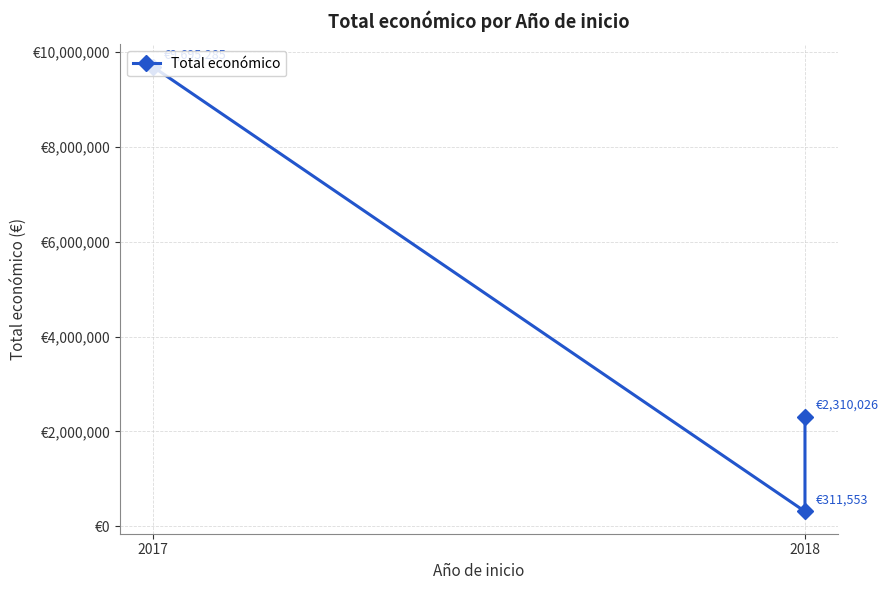

What is the change in value from 2017 to 2018?

-9383732